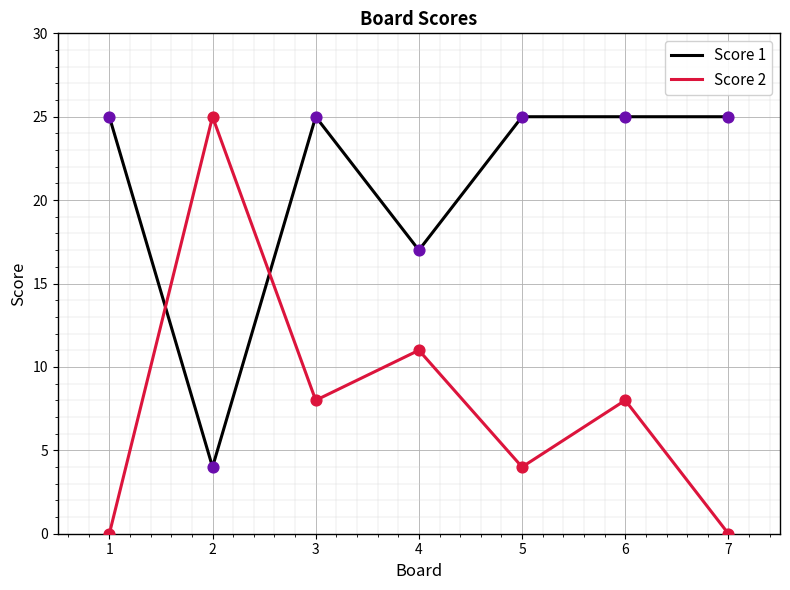

Is the value of Score 2 at 1 greater than the value of Score 1 at 1?

No